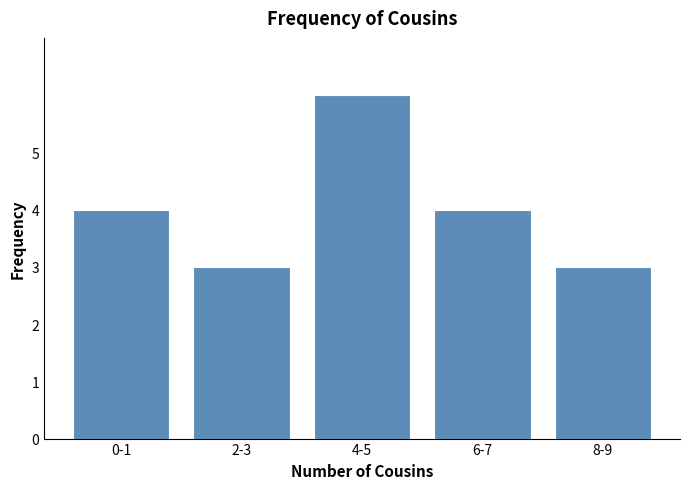

Reading right to left, list all the values displayed in this chart.

3	4	6	3	4